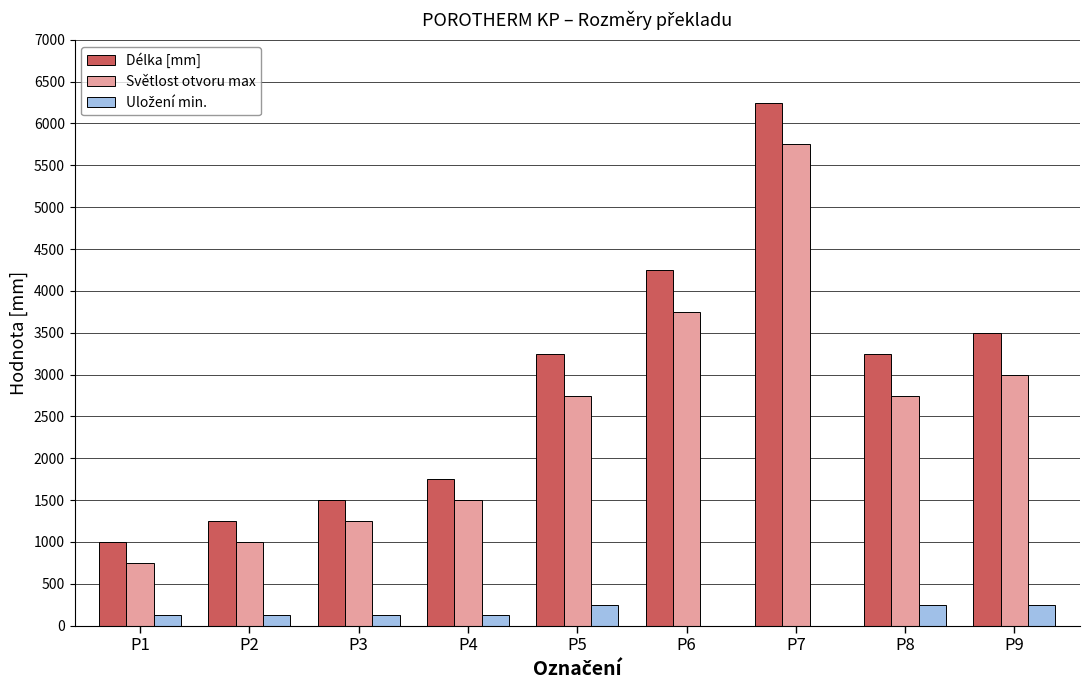

At which label does Světlost otvoru max reach its peak?

P7